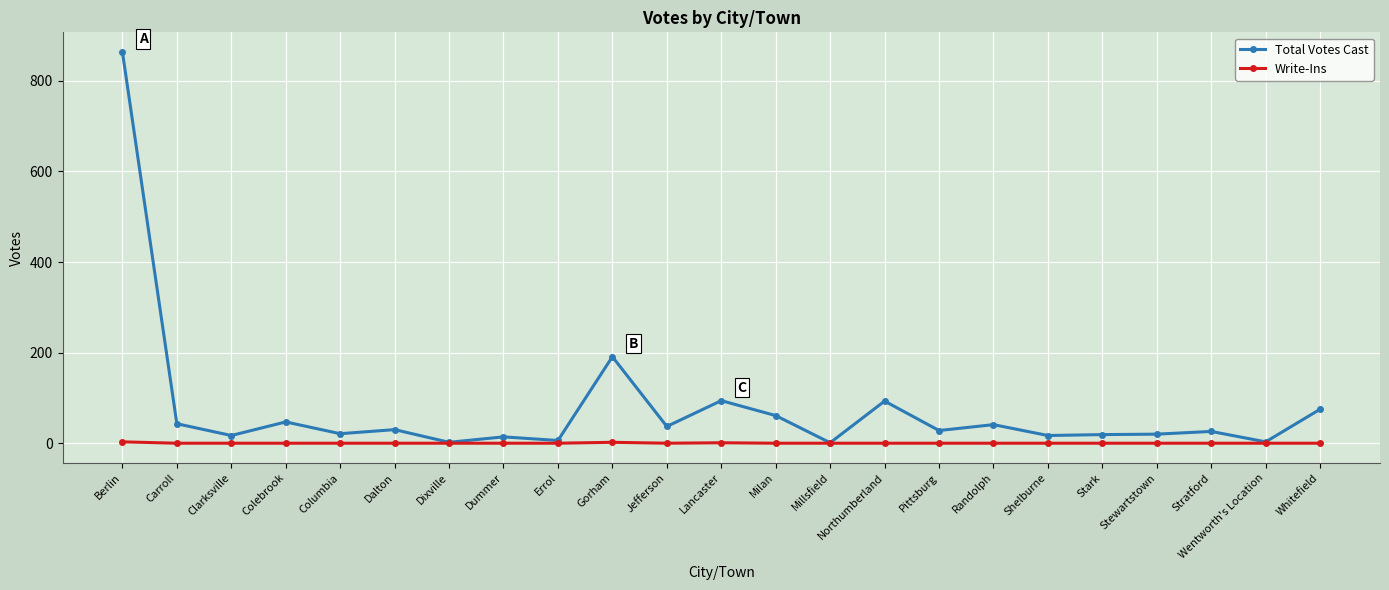

What is the total value across all series at Wentworth's Location?

3